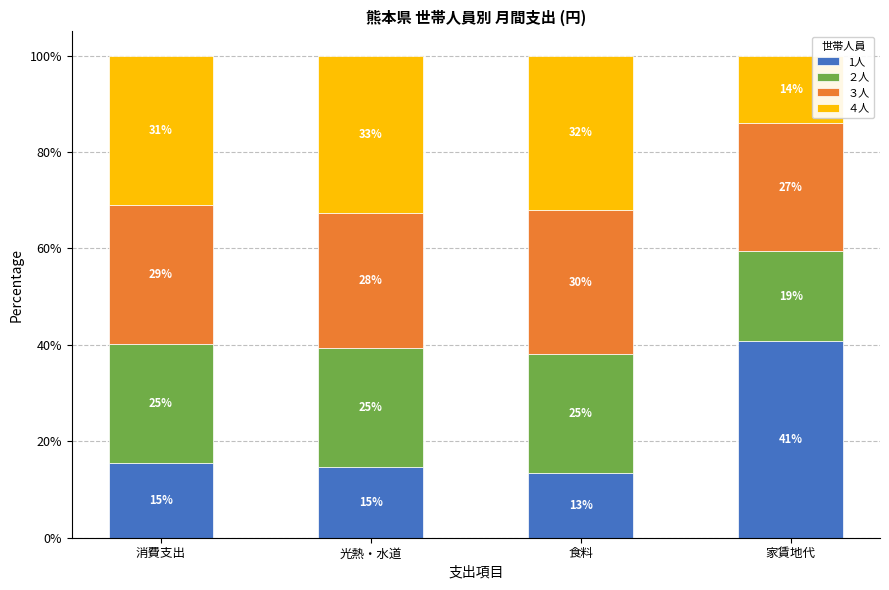

The ４人 series shows 14.0 at 家賃地代. True or false?

True